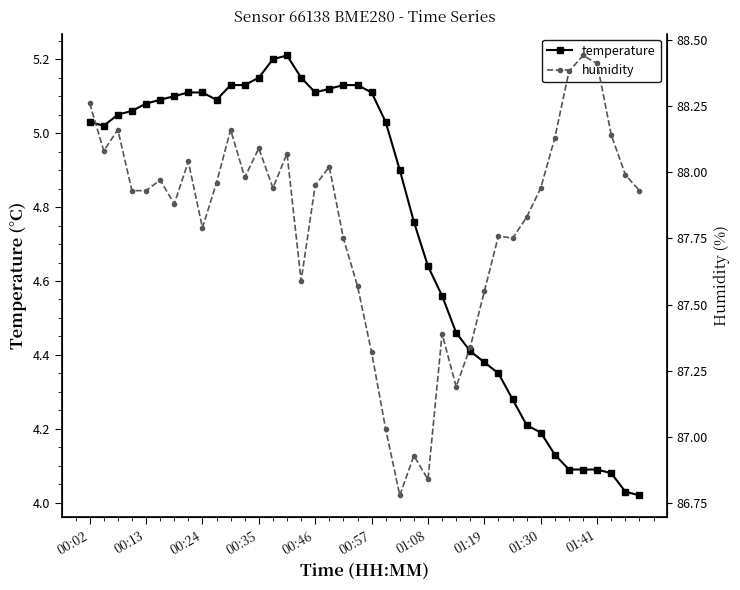

Between 11 and 22, which series saw the biggest shift?

humidity